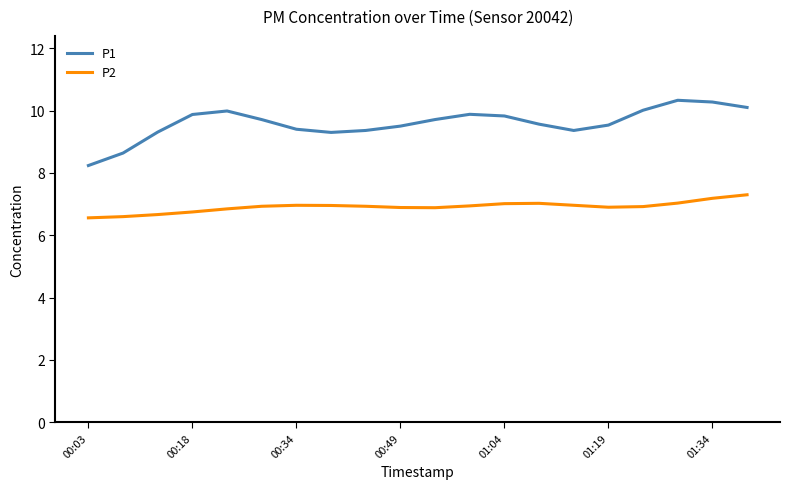

True or false: P2 and P1 intersect in this chart.

False